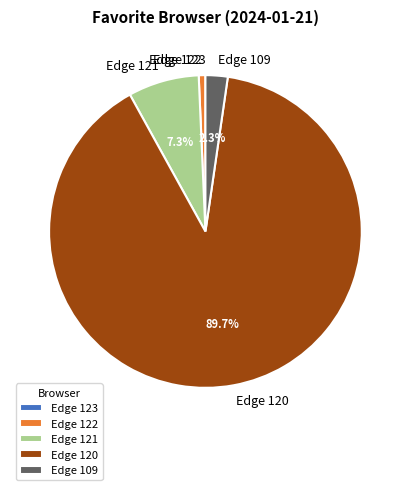

Is there any slice that represents more than half of the pie?

Yes